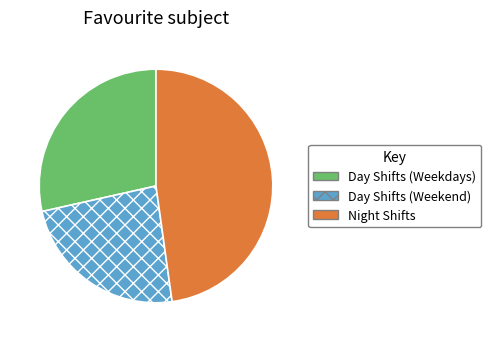

Combined, do Day Shifts (Weekdays) and Day Shifts (Weekend) account for over 50%?

Yes